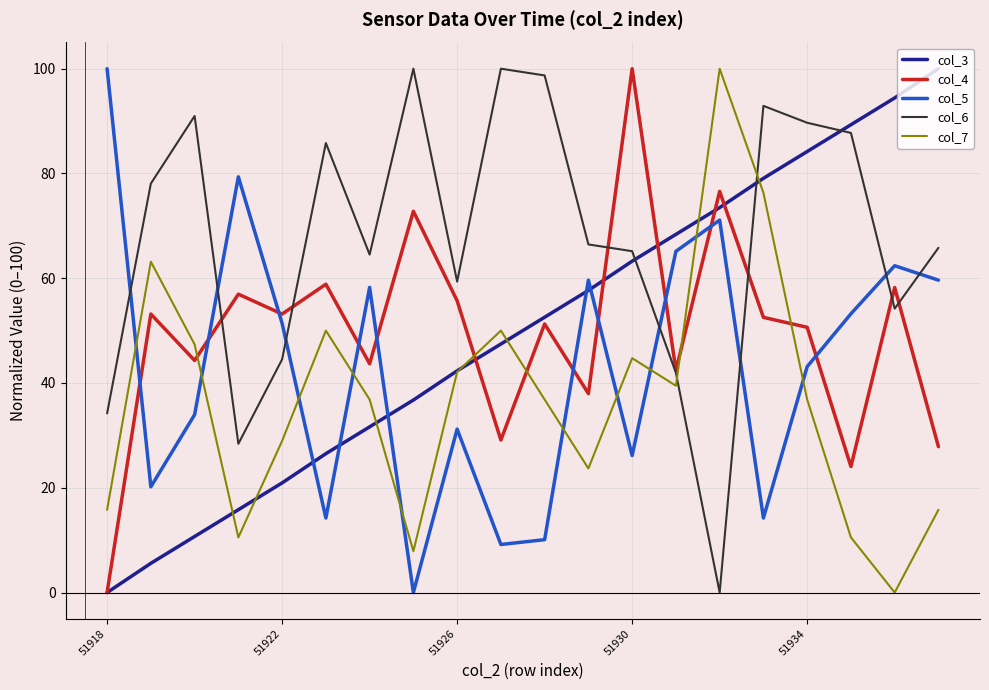

What is the maximum value shown in the chart?

100.0